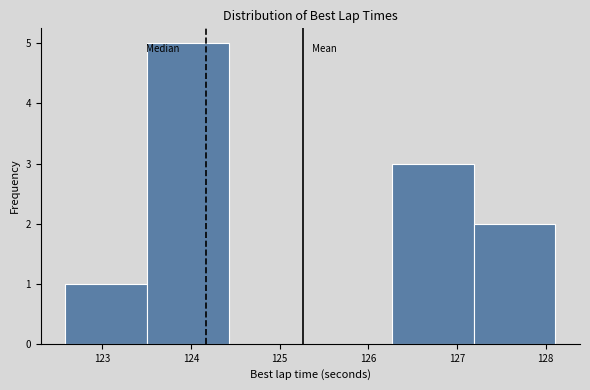

Reading left to right, list every bar in this chart as the range it spans on the x-axis followed by its height. Neither the bar edges nor the heights are printed on the chart, so give them approximately, as read against the axes.

122.6 to 123.5: 1
123.5 to 124.4: 5
124.4 to 125.3: 0
125.3 to 126.3: 0
126.3 to 127.2: 3
127.2 to 128.1: 2